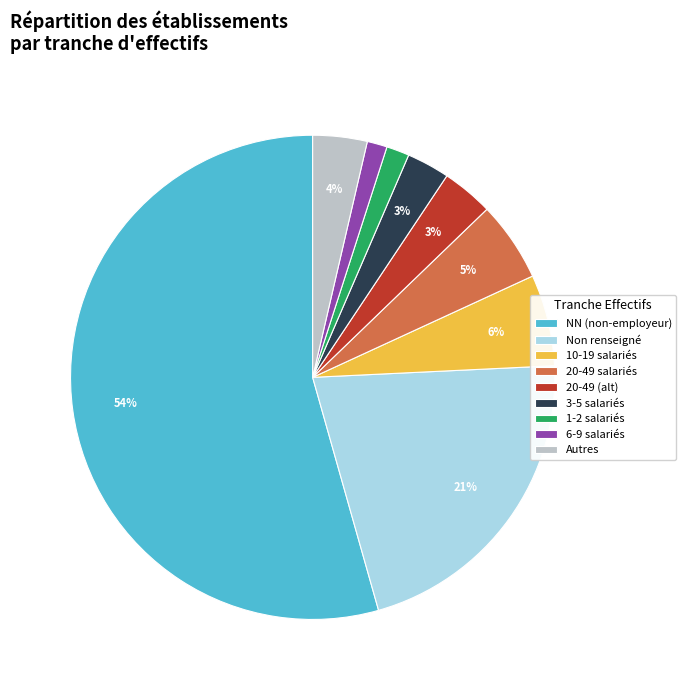

Which slice is the largest?

NN (non-employeur)